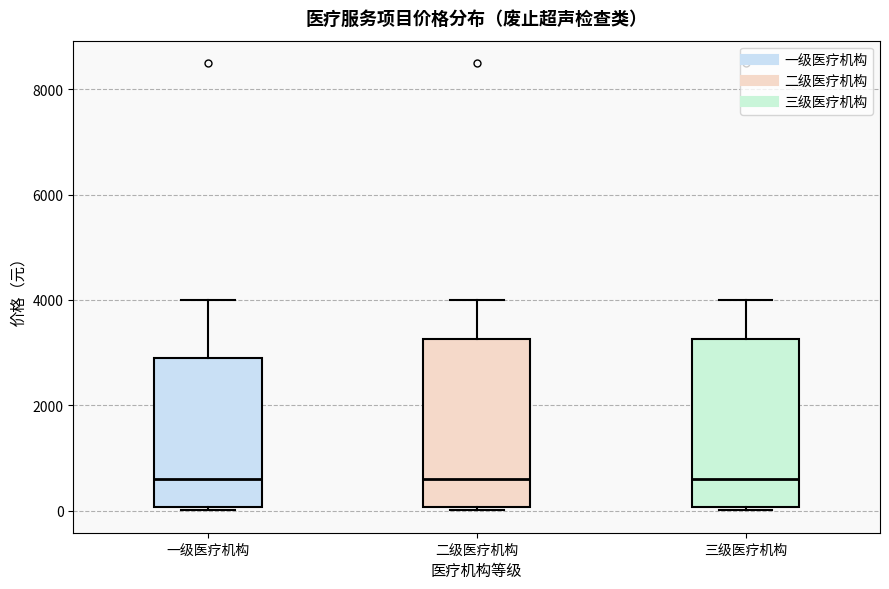

Reading left to right, read every box against the y-axis: the position of its median line, the range the box covers, and the ends of its whiskers. The values are not printed on the chart, so give them approximately, as read against the axis.

一级医疗机构: median 600, box 0 to 3000, whiskers 0 to 4000
二级医疗机构: median 600, box 0 to 3200, whiskers 0 to 4000
三级医疗机构: median 600, box 0 to 3200, whiskers 0 to 4000